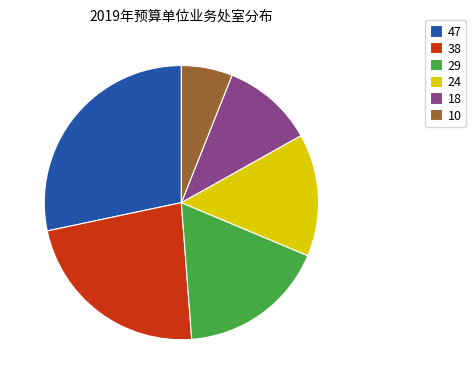

Is it true that 29 is 31% of the pie?

False